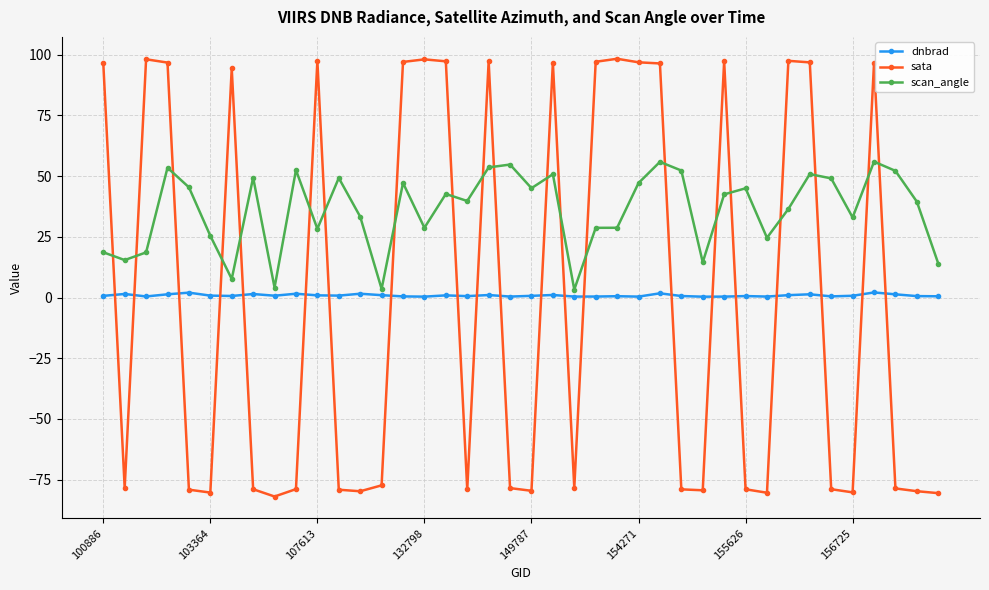

How many positive values does the sata series have?

18